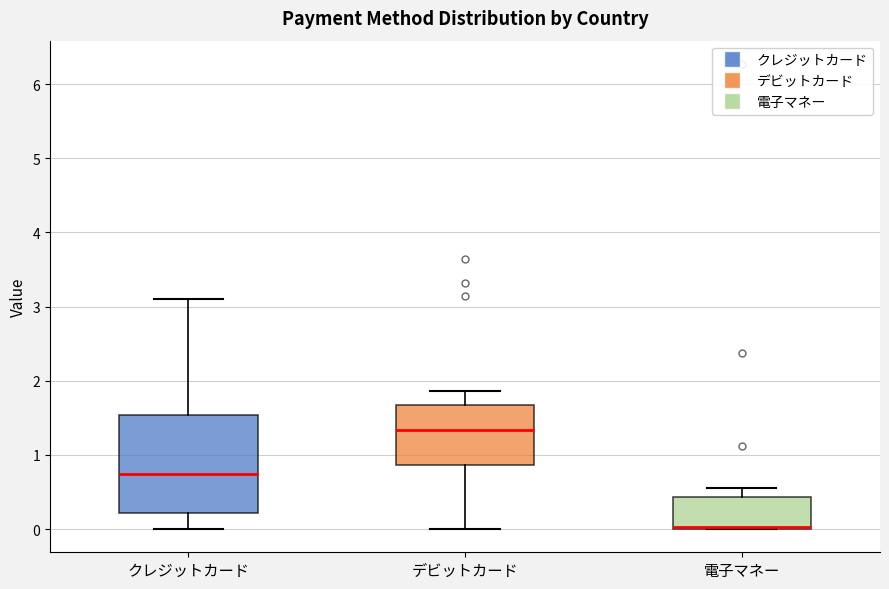

Where is the upper edge of the box for デビットカード on the y-axis? The values are not printed on the chart, so give them approximately, as read against the axis.

1.7